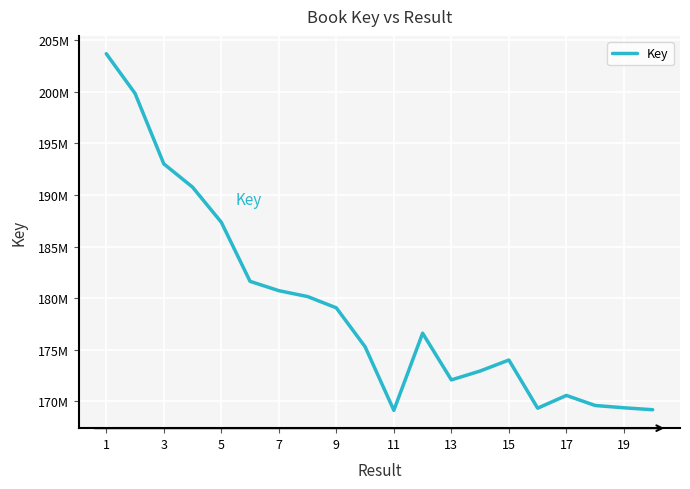

Reading left to right, transcribe all the data shown in this chart.

203663871	199822246	193001641	190745711	187347553	181627400	180723620	180154737	179060125	175292120	169139142	176605510	172085532	172945851	174009981	169347811	170582353	169608516	169384904	169197301